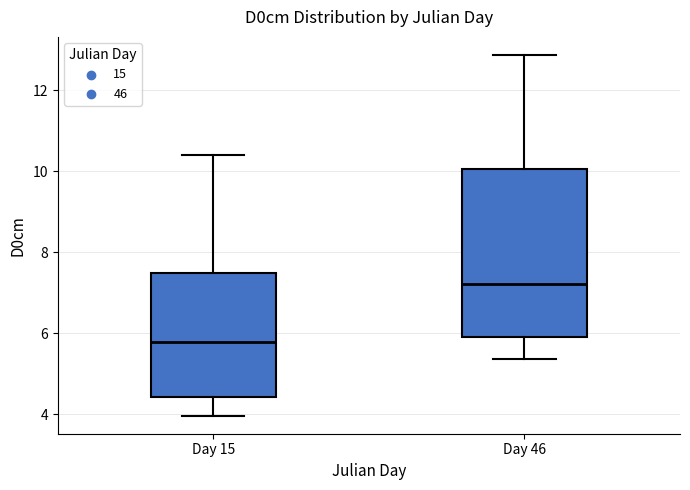

Which box's median line is the highest?

Day 46